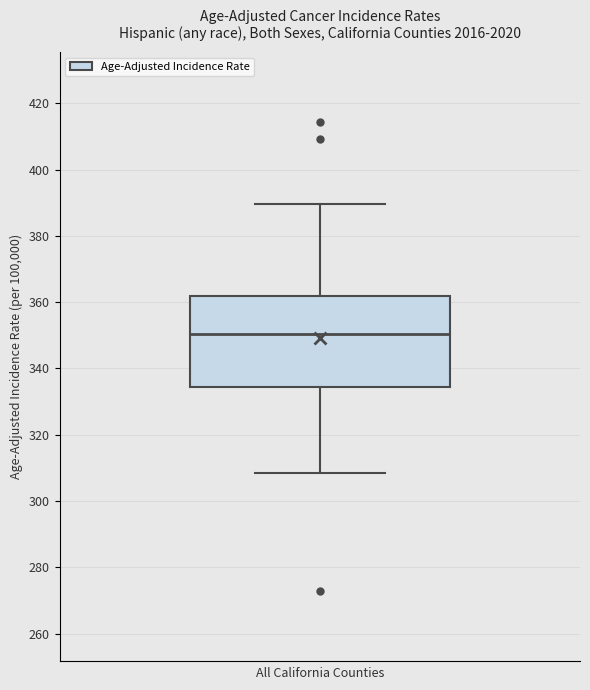

Transcribe this box plot: give where the median line is, the range the box spans, and where the two whiskers end, as read against the y-axis. The values are not printed on the chart, so give them approximately, as read against the axis.

median 350, box 334 to 362, whiskers 308 to 390